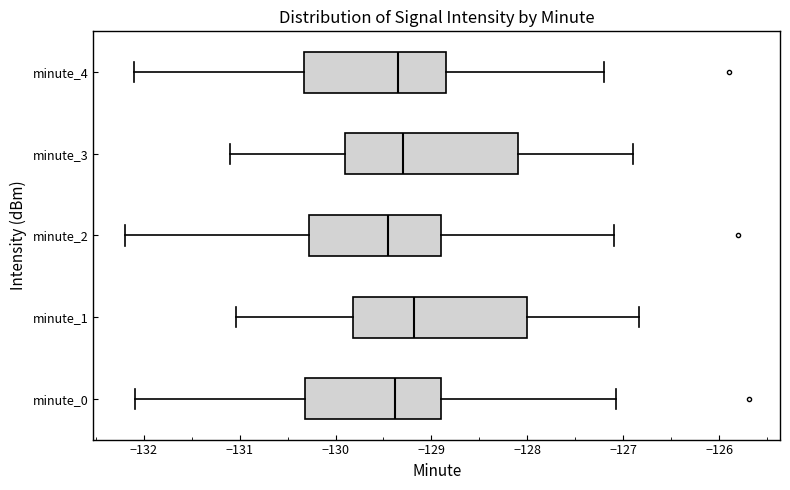

Where does the left whisker of the box for minute_0 end on the x-axis? The values are not printed on the chart, so give them approximately, as read against the axis.

-132.1